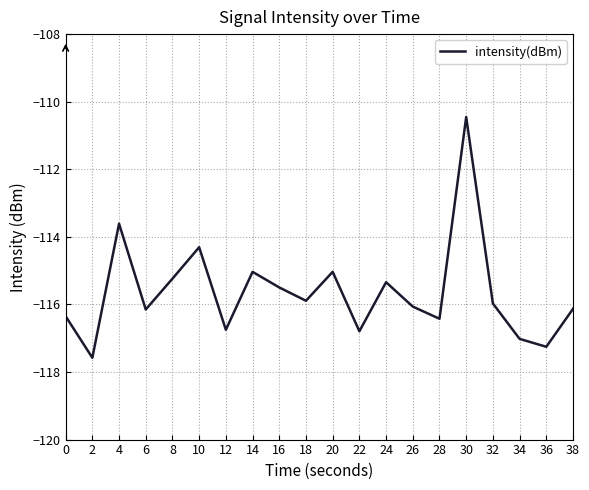

How many interior local valleys (lower than both neighbors) does the data have?

7